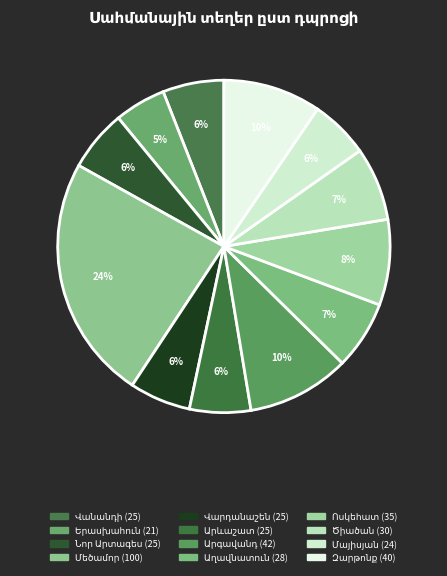

Count the number of slices in the pie.

12